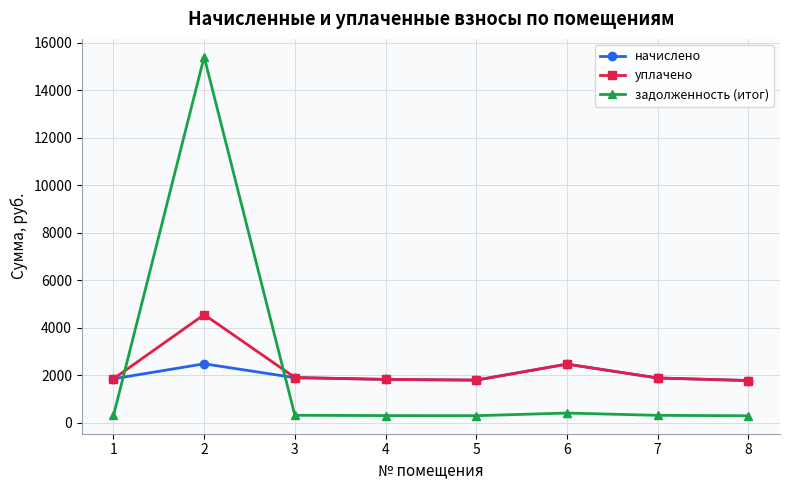

What is the sum of the уплачено values at 3 and 1?

3760.7